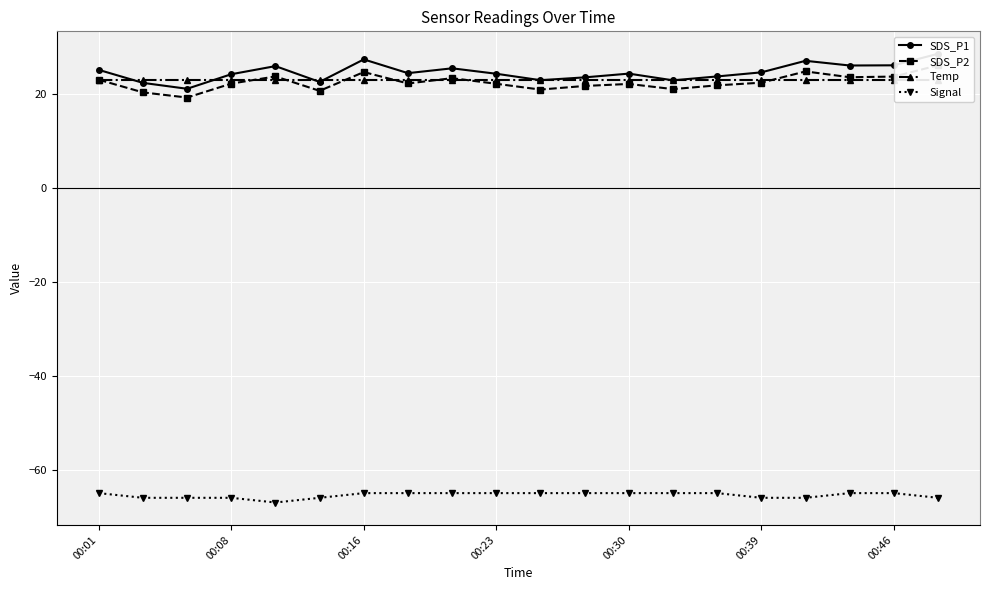

What is the lowest value of the Signal series?

-67